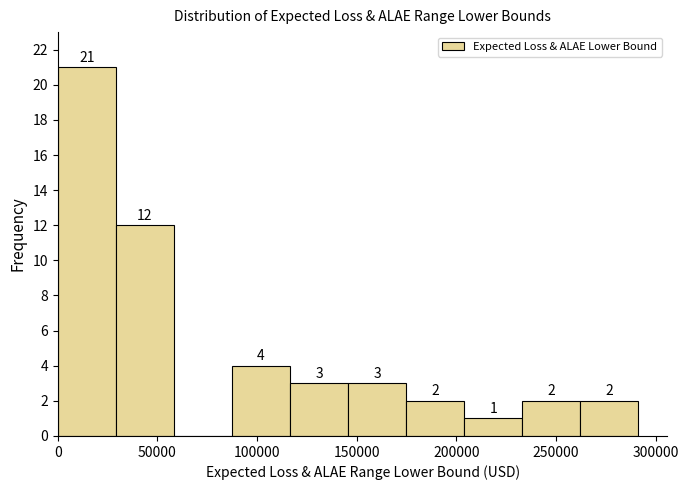

Which range on the x-axis has the tallest bar?

0 to 30000